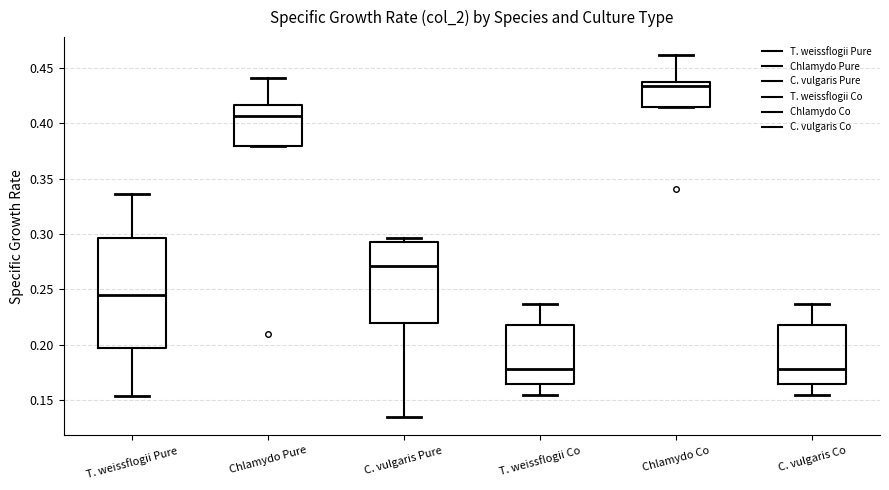

Reading left to right, transcribe this box plot: for each box, give where its median line is, the range the box spans, and where its two whiskers end, as read against the y-axis. The values are not printed on the chart, so give them approximately, as read against the axis.

T. weissflogii Pure: median 0.245, box 0.195 to 0.295, whiskers 0.155 to 0.335
Chlamydo Pure: median 0.405, box 0.380 to 0.415, whiskers 0.380 to 0.440
C. vulgaris Pure: median 0.270, box 0.220 to 0.295, whiskers 0.135 to 0.295 (just above the box's upper edge)
T. weissflogii Co: median 0.180, box 0.165 to 0.220, whiskers 0.155 to 0.235
Chlamydo Co: median 0.435 (just below the box's upper edge), box 0.415 to 0.435, whiskers 0.415 to 0.460
C. vulgaris Co: median 0.180, box 0.165 to 0.220, whiskers 0.155 to 0.235